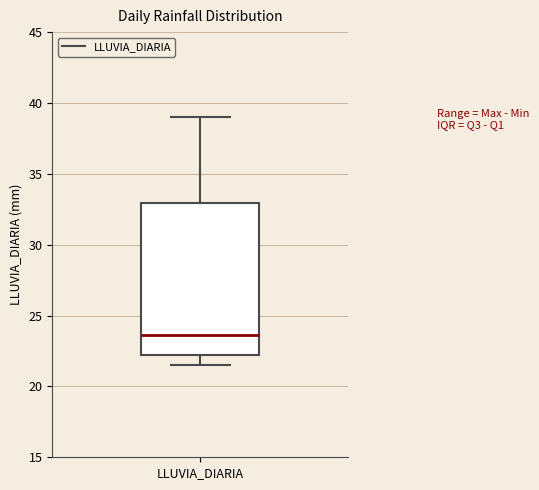

Read this box plot against the y-axis: the position of the median line, the range covered by the box, and the ends of both whiskers. The values are not printed on the chart, so give them approximately, as read against the axis.

median 23.5, box 22.5 to 33.0, whiskers 21.5 to 39.0